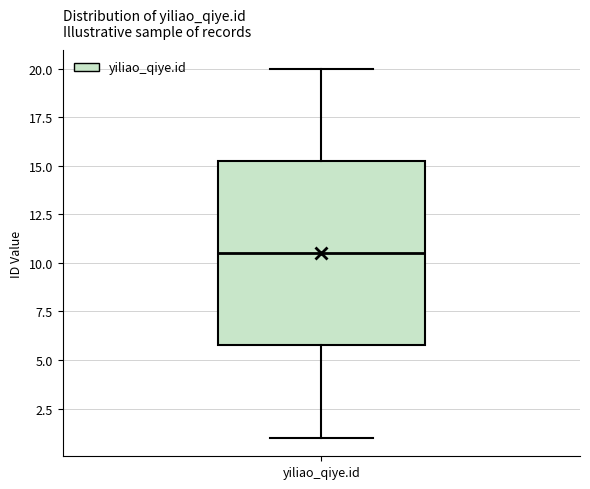

Transcribe this box plot: give where the median line is, the range the box spans, and where the two whiskers end, as read against the y-axis. The values are not printed on the chart, so give them approximately, as read against the axis.

median 10.5, box 6.0 to 15.5, whiskers 1.0 to 20.0